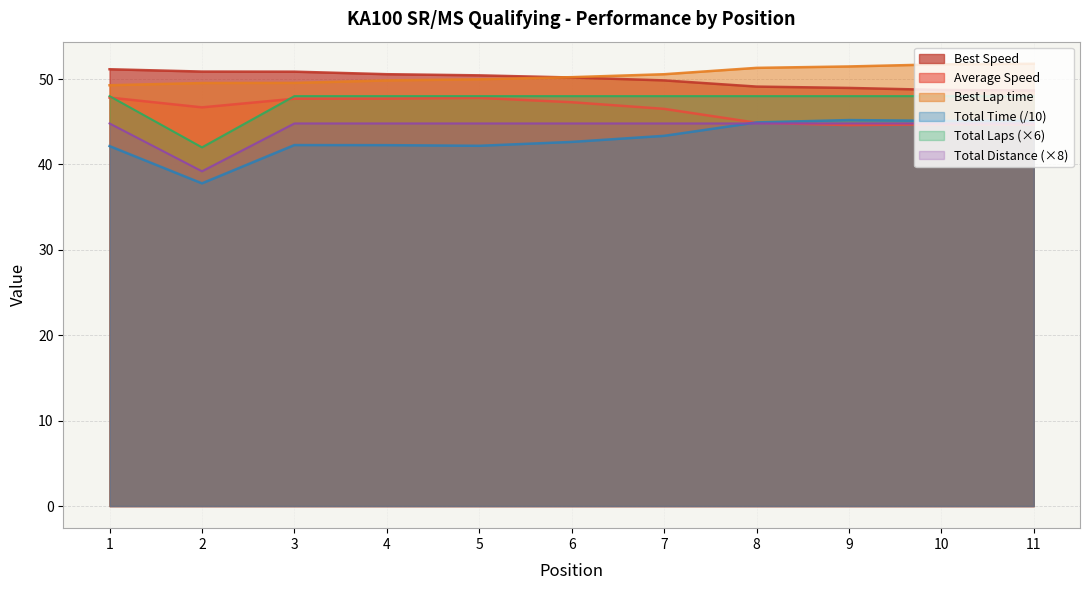

True or false: Total Laps and Best Speed cross at least once.

False